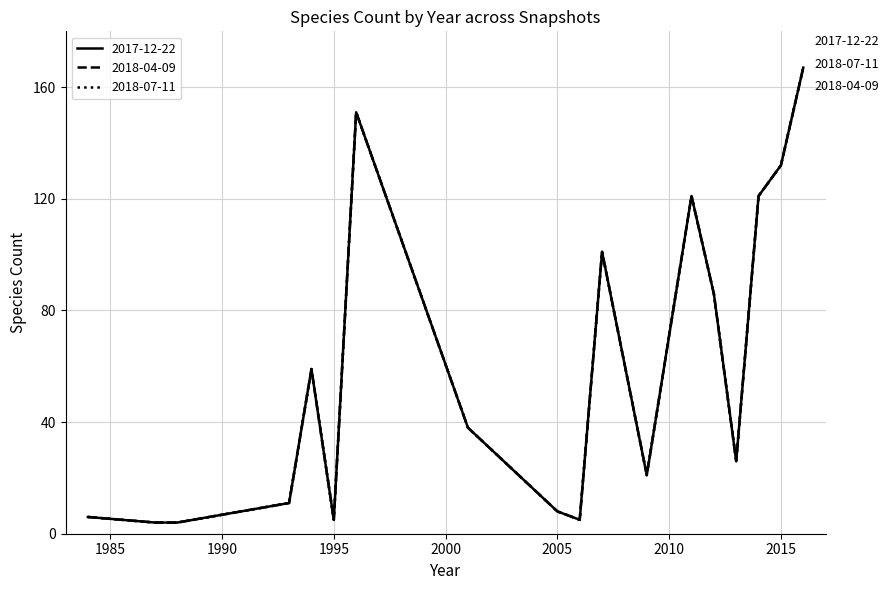

Which category has the highest value in the 2018-07-11 series?

2016